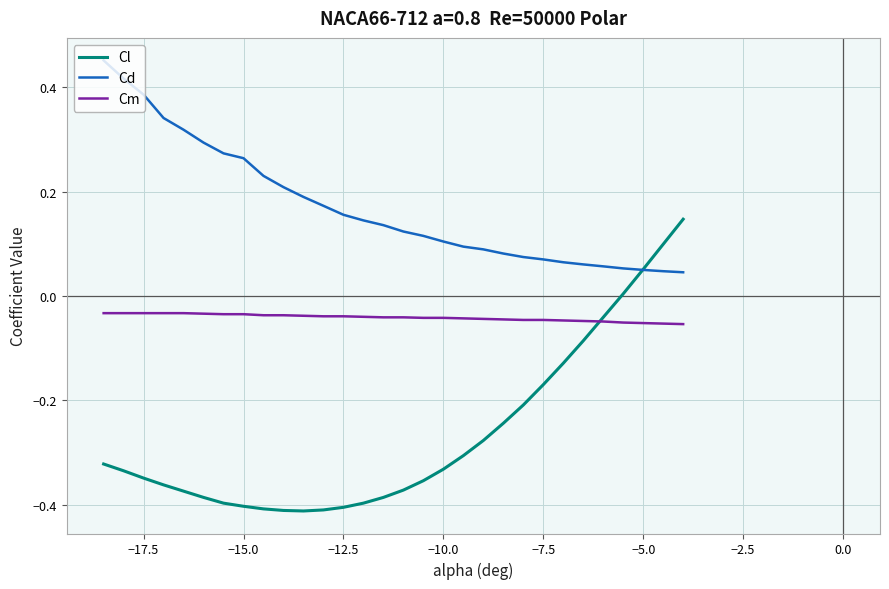

Rank the series by their average value, from lowest to highest.

Cl, Cm, Cd